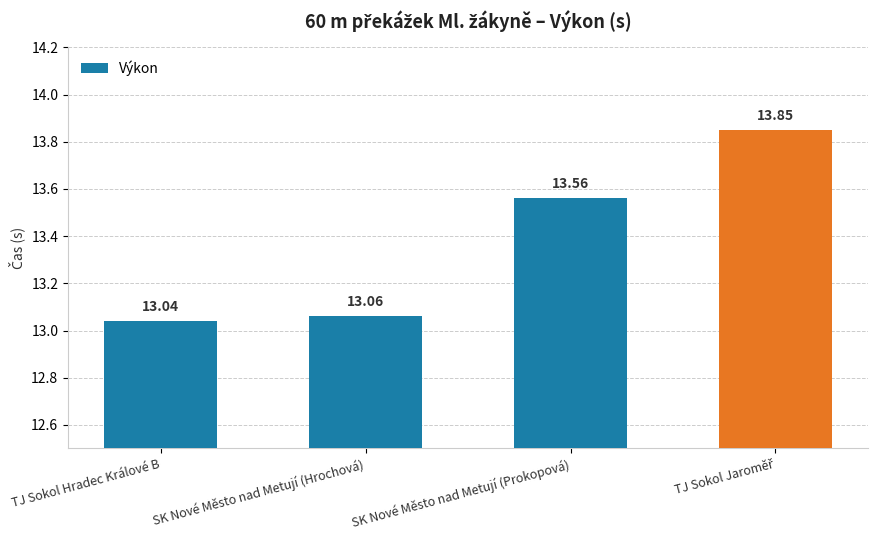

What is the sum of the values at SK Nové Město nad Metují (Hrochová) and SK Nové Město nad Metují (Prokopová)?

26.6